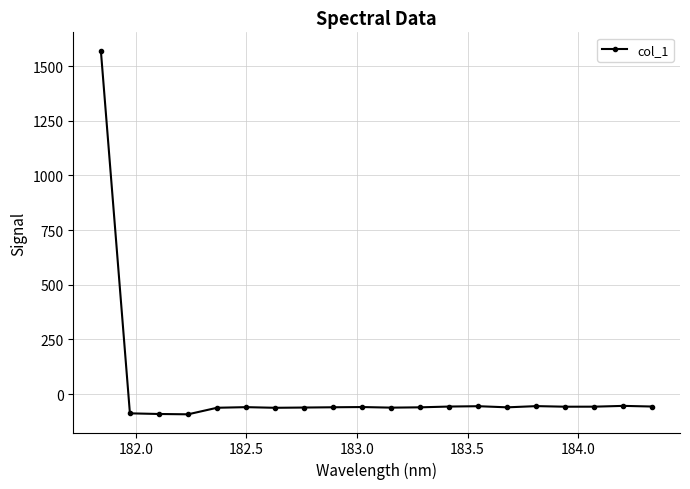

True or false: the data has more than 0 interior local peaks.

True